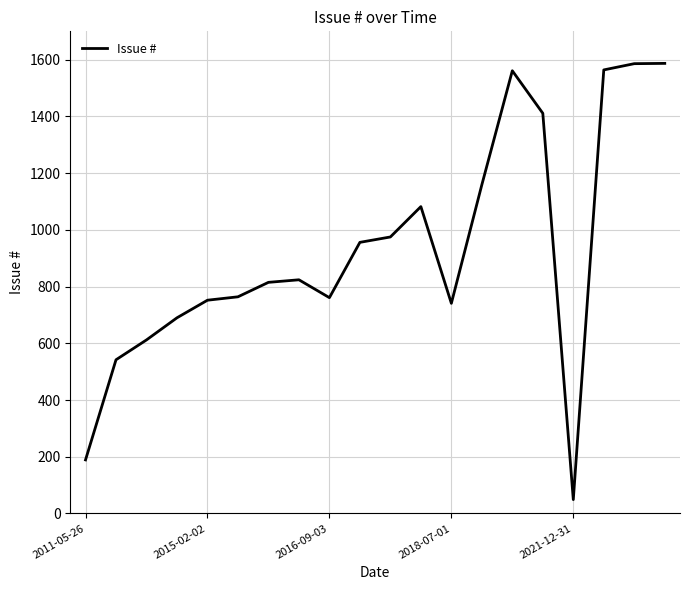

What is the maximum value shown in the chart?

1587